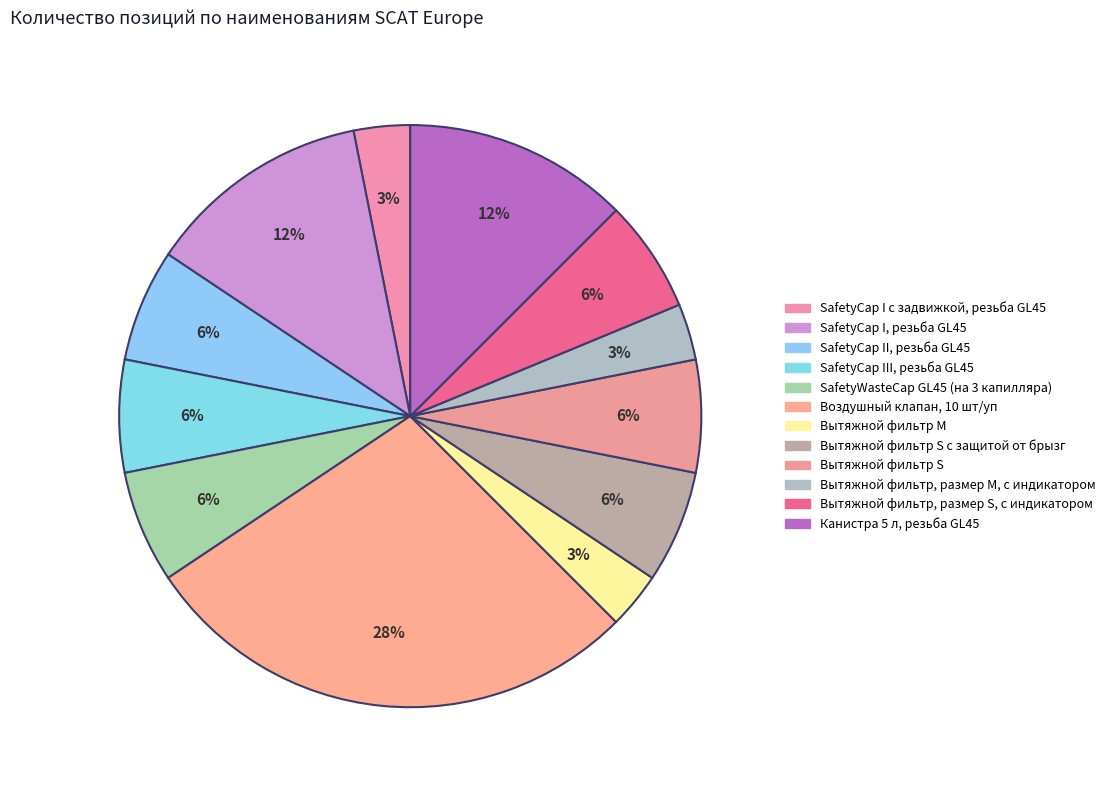

What percentage is the Вытяжной фильтр, размер S, с индикатором slice, to the nearest percent?

6%